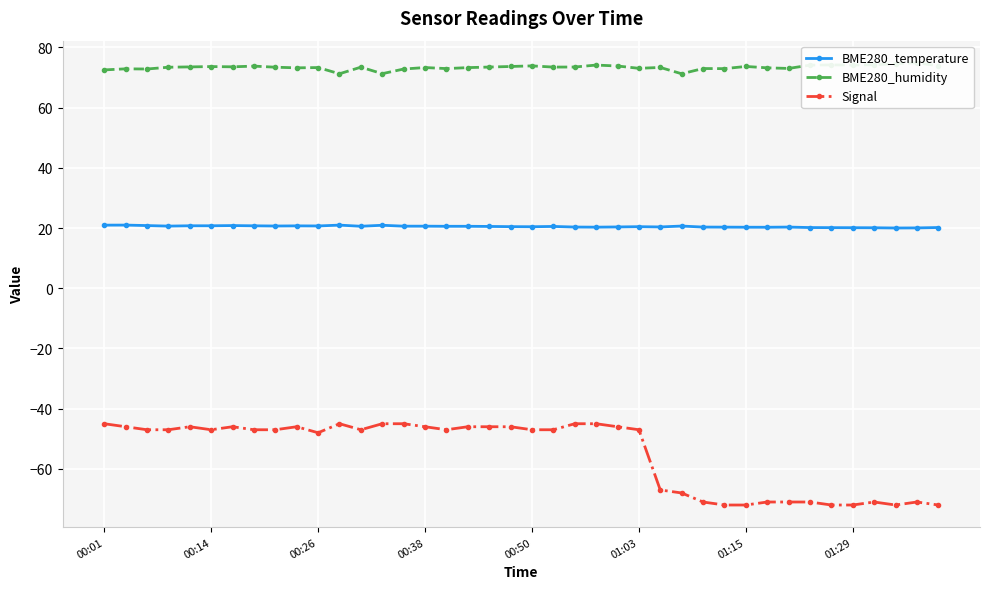

What is the value of the BME280_temperature point at the 9th from the left?

20.7